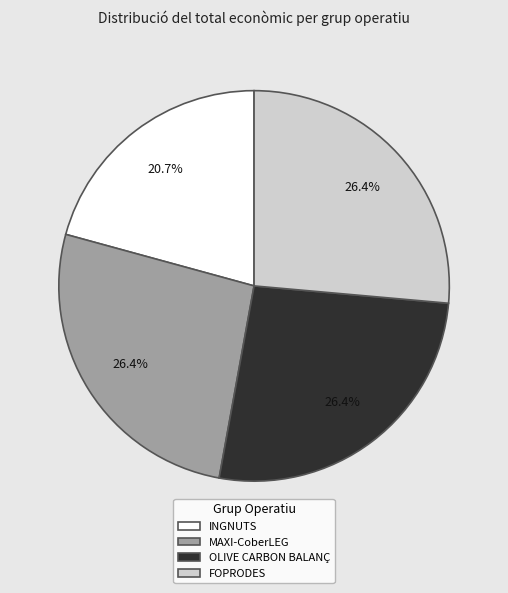

To the nearest percent, what is the average slice percentage?

25%